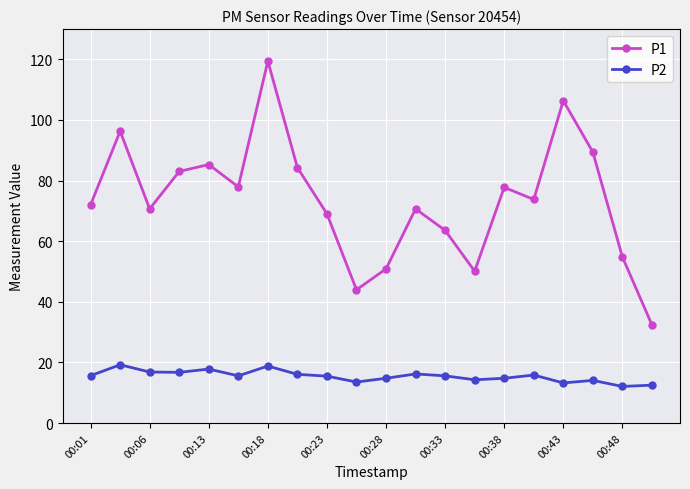

True or false: P2 and P1 intersect in this chart.

False